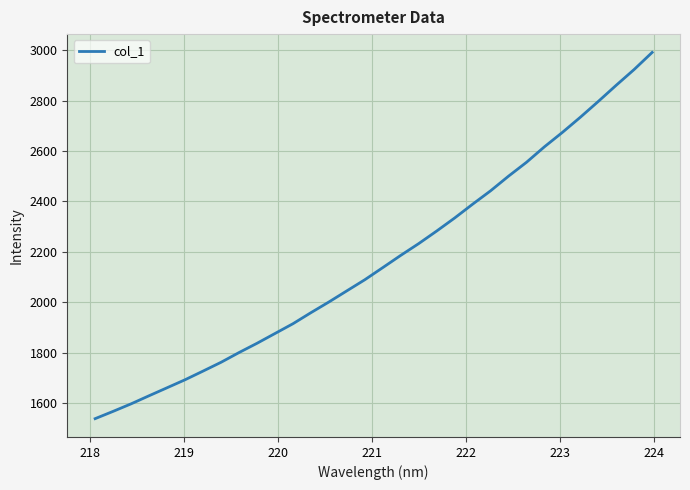

What is the minimum value shown in the chart?

1539.6